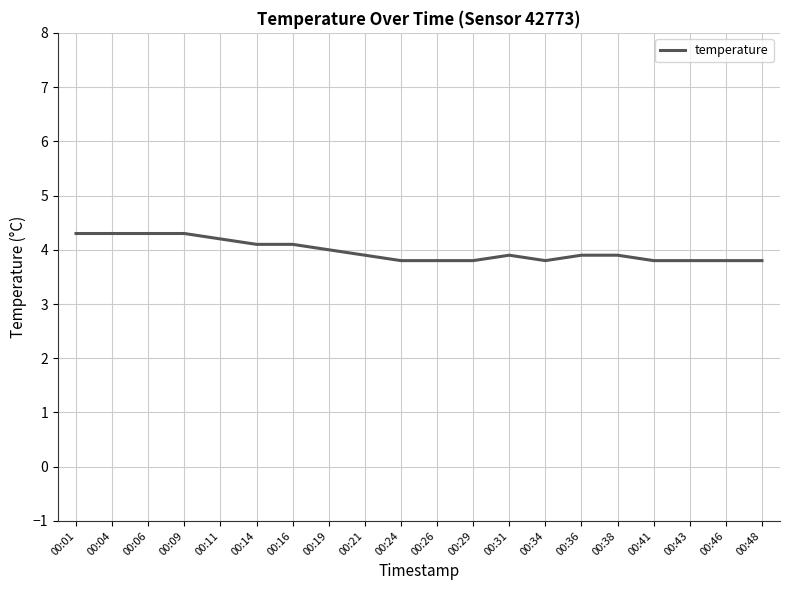

True or false: the data shows 4.3 at 00:01.

True